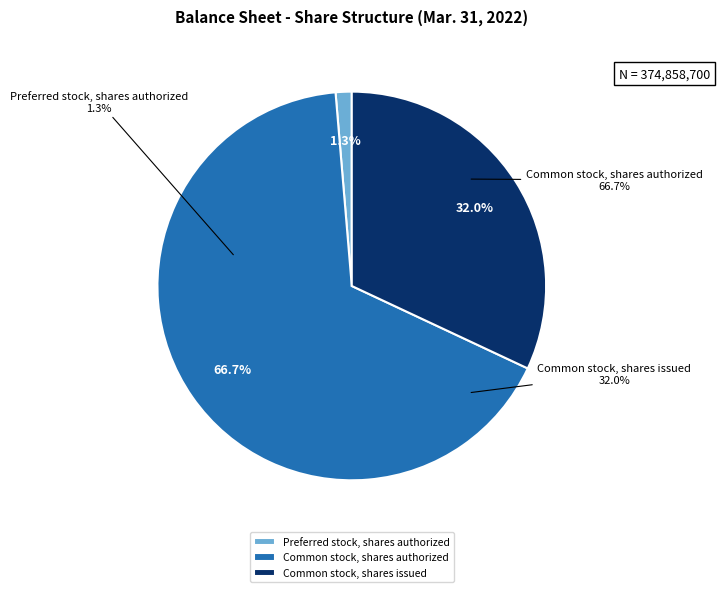

To the nearest percent, what is the difference between the Common stock, shares issued and Common stock, shares authorized slice percentages?

35%